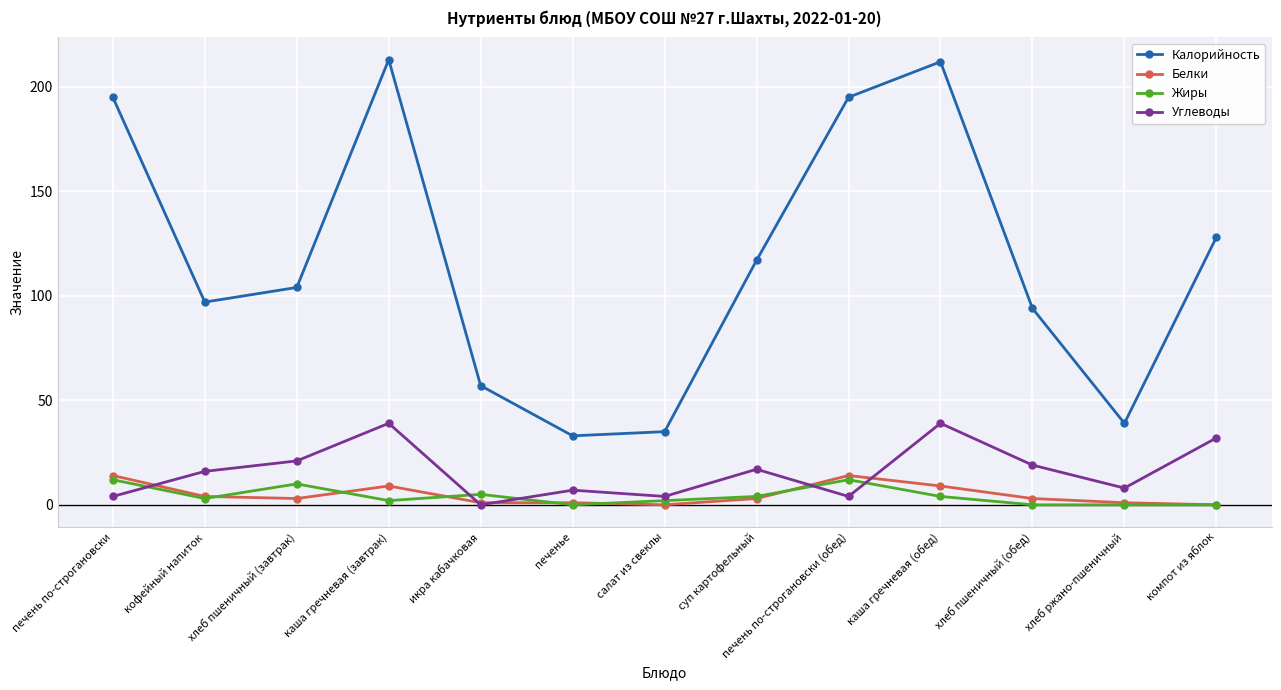

What is the label of the 10th point from the left?

каша гречневая (обед)